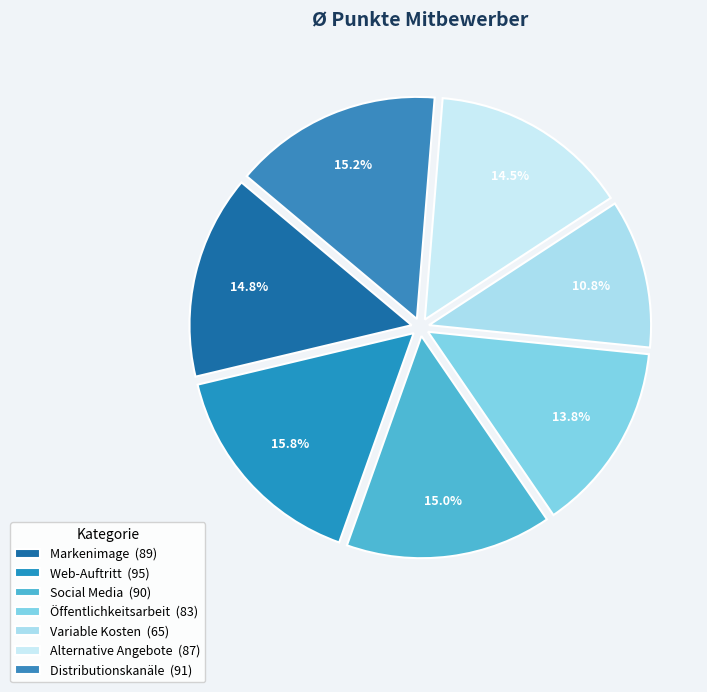

What is the smallest slice in the pie chart?

Variable Kosten